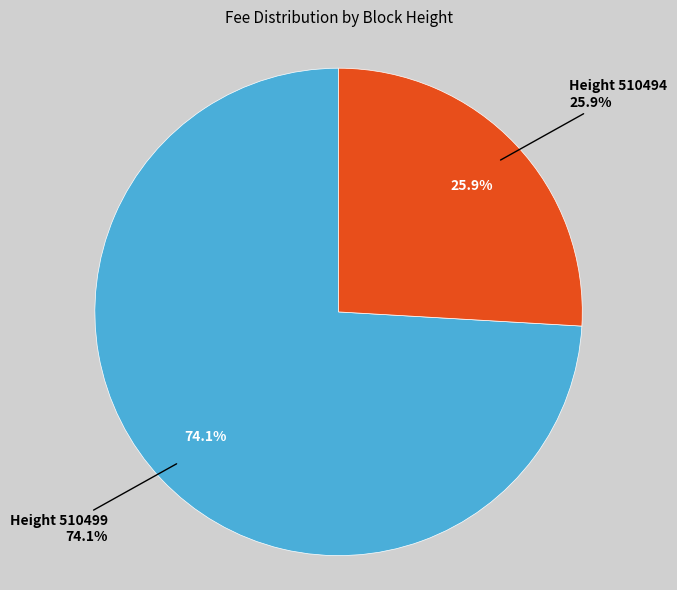

What percentage is the 510494 slice, to the nearest percent?

26%